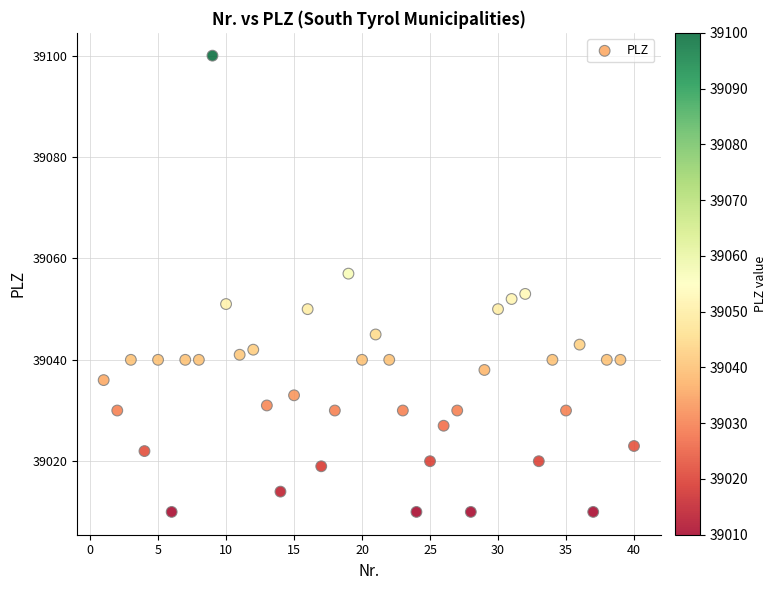

What is the range of Y values (max minus min)?

90